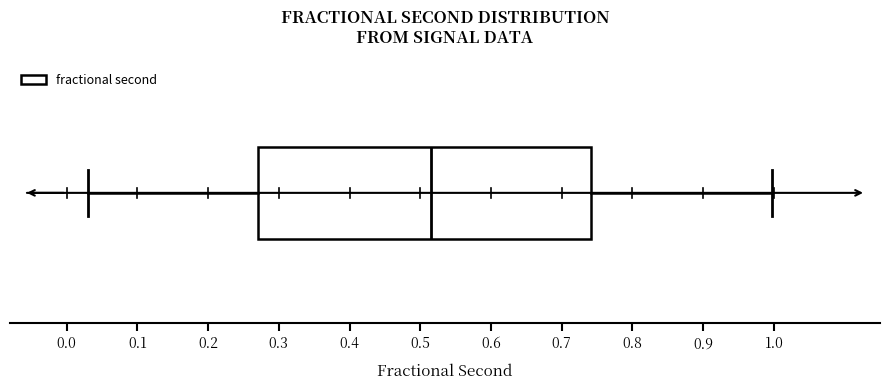

Transcribe this box plot: give where the median line is, the range the box spans, and where the two whiskers end, as read against the x-axis. The values are not printed on the chart, so give them approximately, as read against the axis.

median 0.52, box 0.27 to 0.74, whiskers 0.03 to 1.00